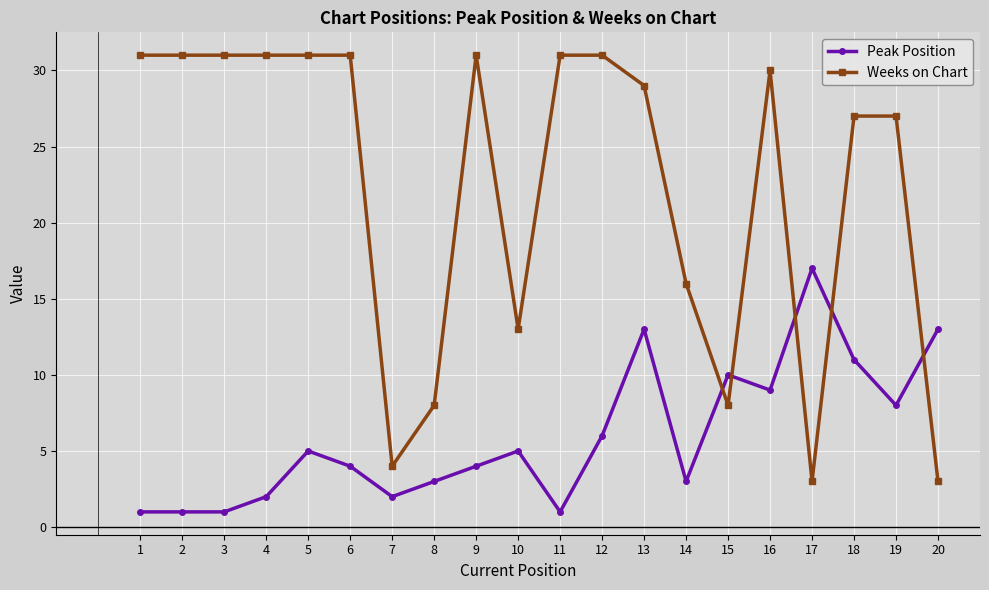

What is the value of the Peak Position point at the 7th from the left?

2